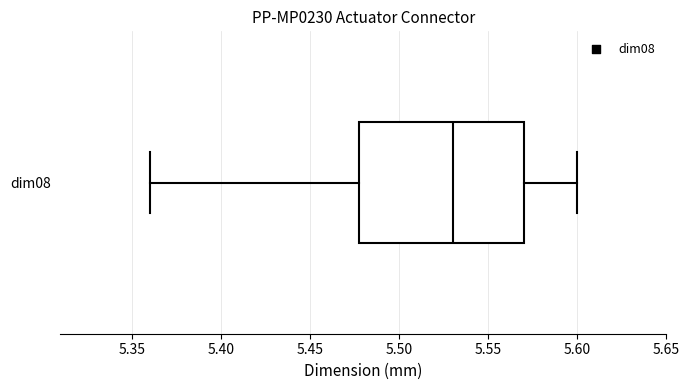

Read this box plot against the x-axis: the position of the median line, the range covered by the box, and the ends of both whiskers. The values are not printed on the chart, so give them approximately, as read against the axis.

median 5.53, box 5.48 to 5.57, whiskers 5.36 to 5.60